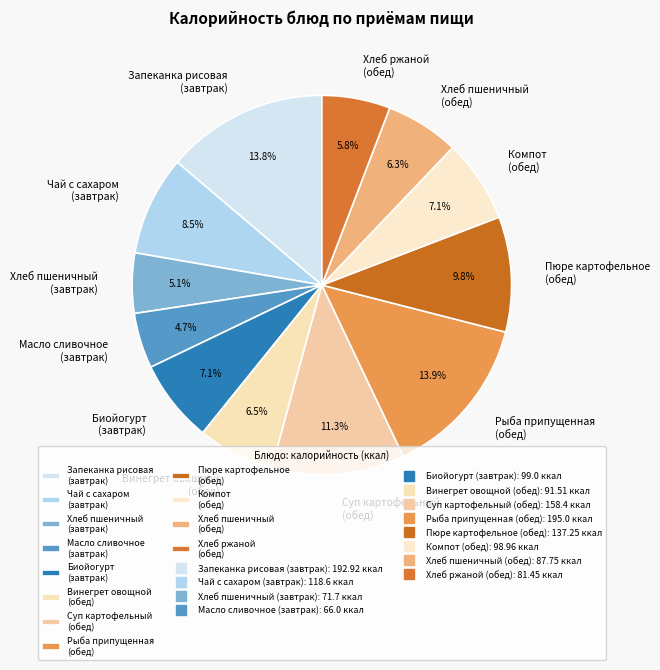

To the nearest percent, what is the average slice percentage?

8%